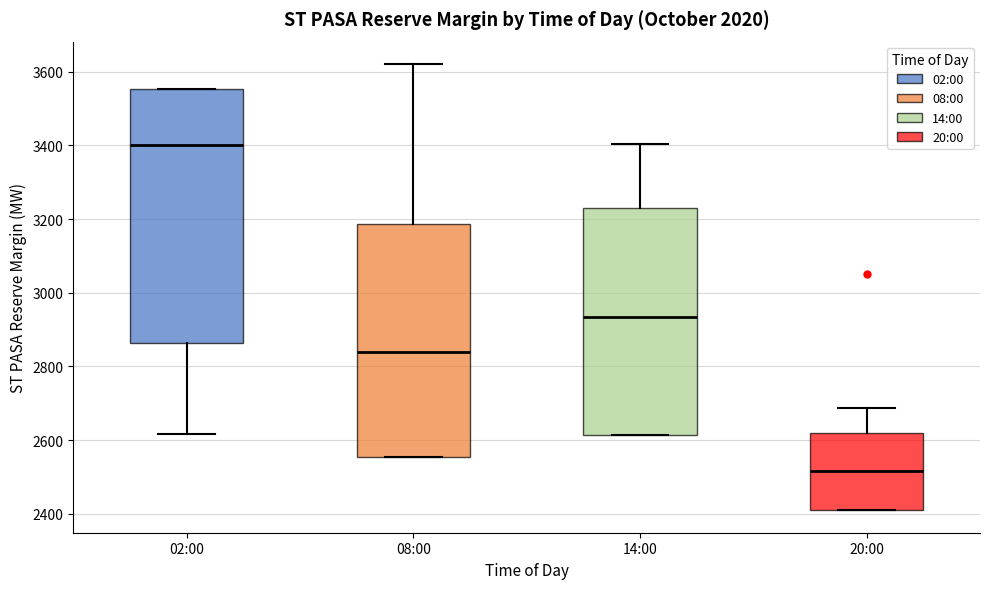

Reading left to right, transcribe this box plot: for each box, give where its median line is, the range the box spans, and where its two whiskers end, as read against the y-axis. The values are not printed on the chart, so give them approximately, as read against the axis.

02:00: median 3400, box 2860 to 3560, whiskers 2620 to 3560
08:00: median 2840, box 2560 to 3180, whiskers 2560 to 3620
14:00: median 2940, box 2620 to 3240, whiskers 2620 to 3400
20:00: median 2520, box 2400 to 2620, whiskers 2400 to 2680